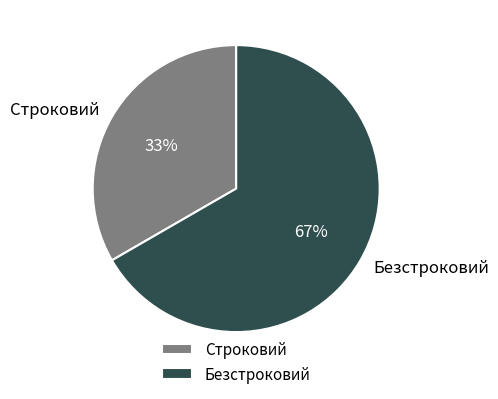

Does Строковий represent more than half of the total?

No